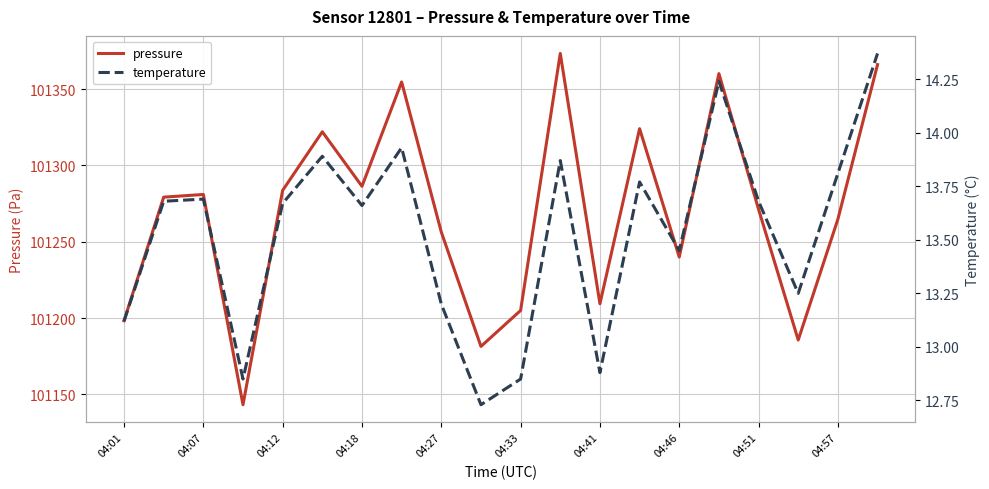

What is the difference between the maximum and second lowest values in the pressure series?

191.9